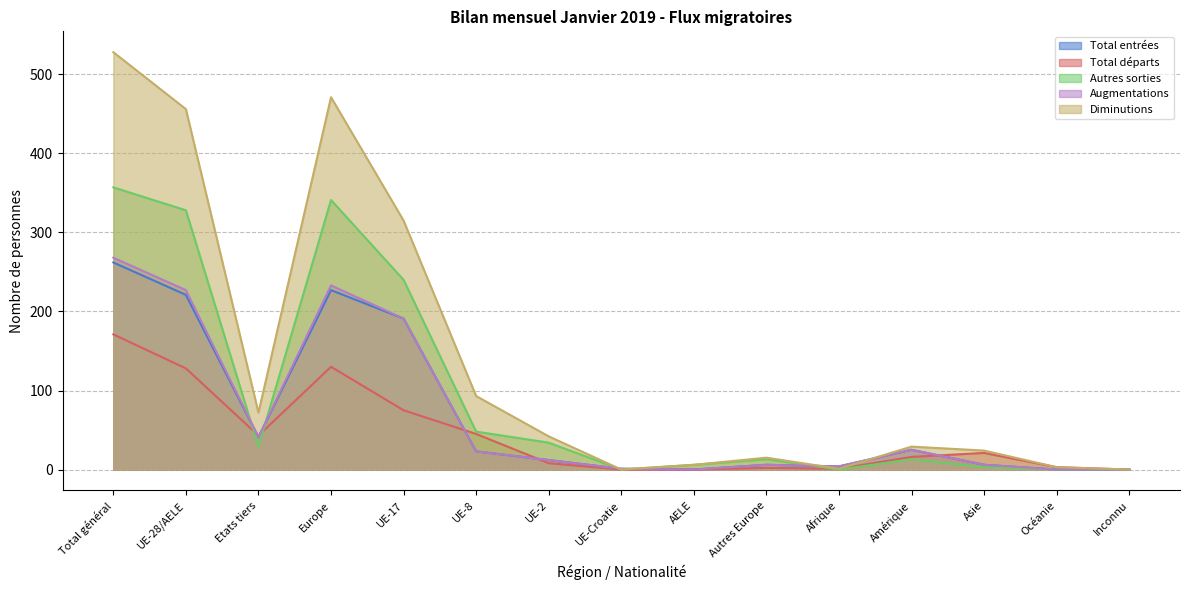

At which category does the chart reach its minimum across all series?

AELE